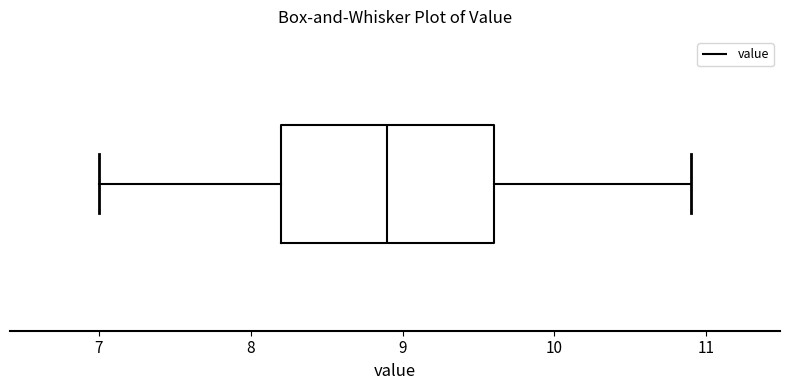

Transcribe this box plot: give where the median line is, the range the box spans, and where the two whiskers end, as read against the x-axis. The values are not printed on the chart, so give them approximately, as read against the axis.

median 8.9, box 8.2 to 9.6, whiskers 7.0 to 10.9